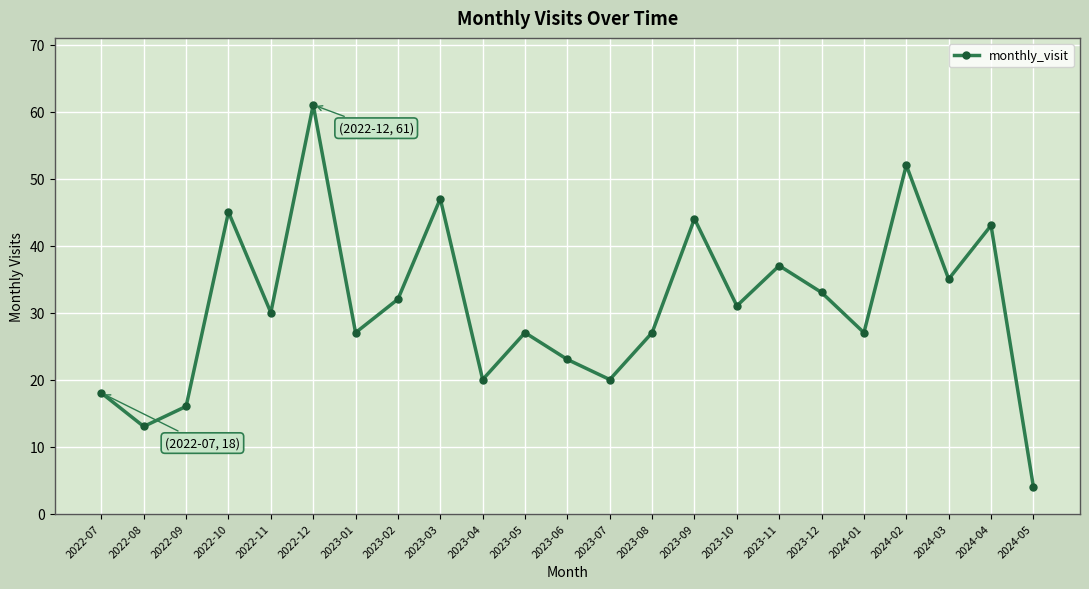

Which has a higher value, 2023-02 or 2024-04?

2024-04